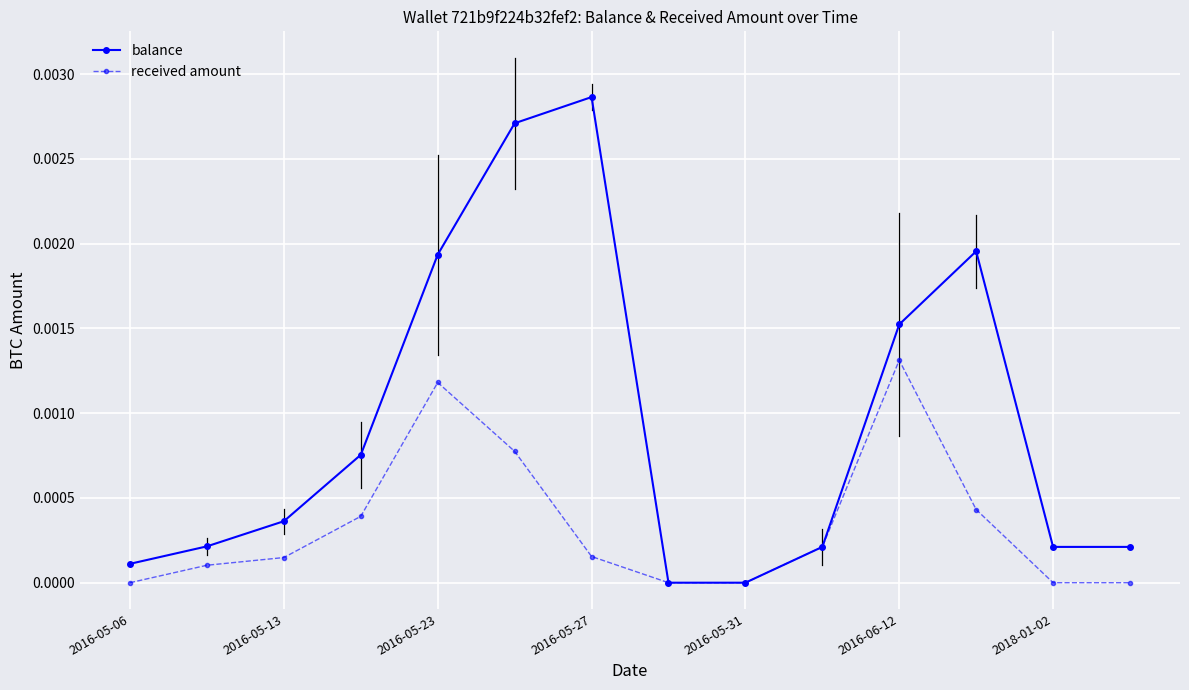

True or false: received amount has a value of 0.0 at 2016-05-31.

True